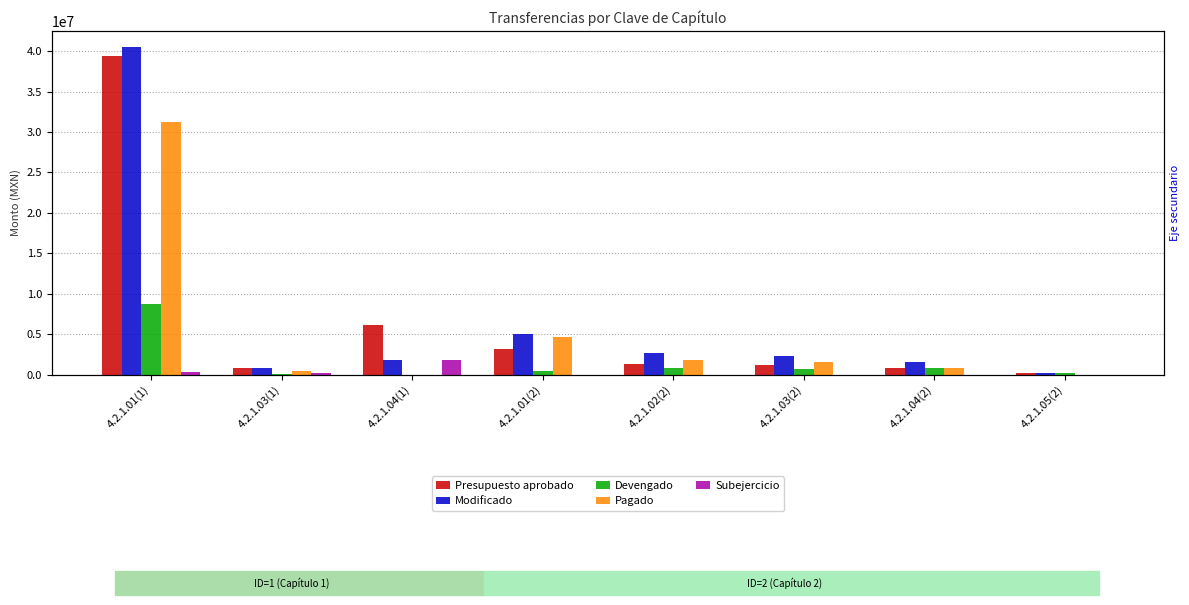

Reading left to right, extract all data points from this chart.

Presupuesto aprobado: 4.2.1.01(1)=39363603.0	4.2.1.03(1)=858126.0	4.2.1.04(1)=6197335.0	4.2.1.01(2)=3133161.0	4.2.1.02(2)=1376949.0	4.2.1.03(2)=1252738.0	4.2.1.04(2)=824366.0	4.2.1.05(2)=247310.0
Modificado: 4.2.1.01(1)=40467522.6	4.2.1.03(1)=797099.2	4.2.1.04(1)=1814482.0	4.2.1.01(2)=5060353.6	4.2.1.02(2)=2676949.0	4.2.1.03(2)=2252738.0	4.2.1.04(2)=1584046.0	4.2.1.05(2)=247310.0
Devengado: 4.2.1.01(1)=8780704.7	4.2.1.03(1)=35911.0	4.2.1.04(1)=0.0	4.2.1.01(2)=431052.5	4.2.1.02(2)=811432.3	4.2.1.03(2)=703785.3	4.2.1.04(2)=824366.0	4.2.1.05(2)=247310.0
Pagado: 4.2.1.01(1)=31298746.8	4.2.1.03(1)=497037.6	4.2.1.04(1)=0.0	4.2.1.01(2)=4629301.1	4.2.1.02(2)=1865516.7	4.2.1.03(2)=1548952.7	4.2.1.04(2)=759680.0	4.2.1.05(2)=0.0
Subejercicio: 4.2.1.01(1)=388071.1	4.2.1.03(1)=264150.7	4.2.1.04(1)=1814482.0	4.2.1.01(2)=0.0	4.2.1.02(2)=0.0	4.2.1.03(2)=0.0	4.2.1.04(2)=0.0	4.2.1.05(2)=0.0